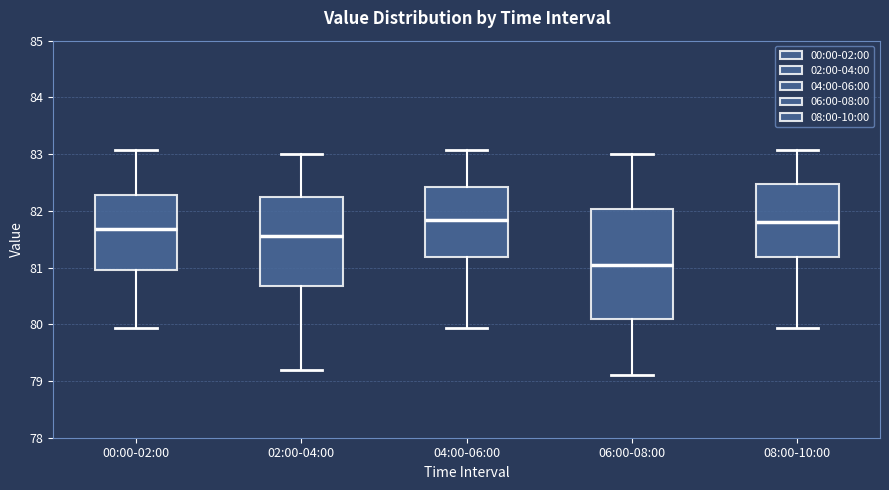

Comparing the boxes themselves (not the whiskers), which one is the tallest?

06:00-08:00